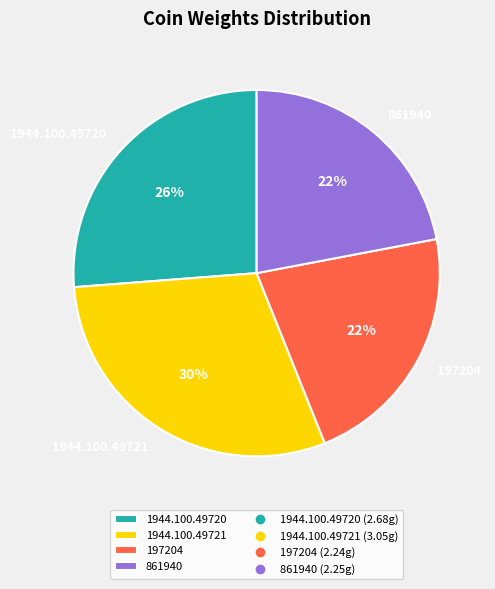

To the nearest percent, what percentage of the pie is 1944.100.49721?

30%